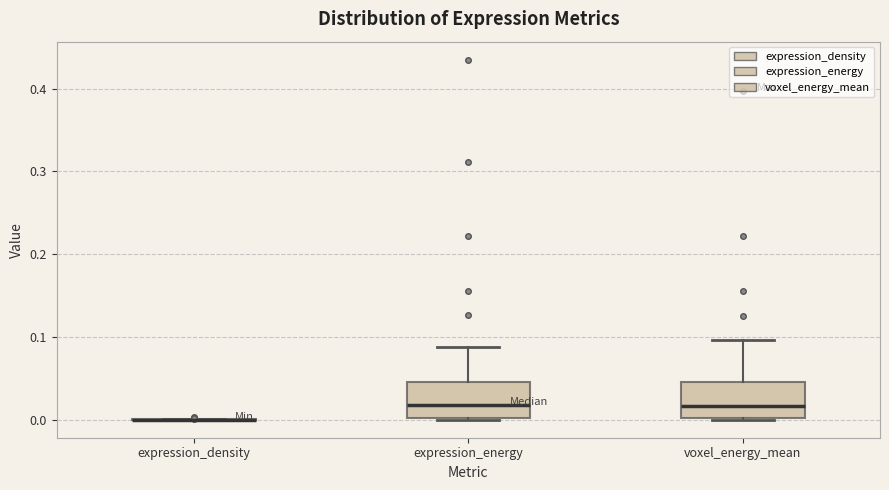

Reading left to right, read every box against the y-axis: the position of its median line, the range the box covers, and the ends of its whiskers. The values are not printed on the chart, so give them approximately, as read against the axis.

expression_density: box collapsed to a line at 0.00, whiskers 0.00 to 0.00
expression_energy: median 0.02, box 0.00 to 0.05, whiskers 0.00 to 0.09
voxel_energy_mean: median 0.02, box 0.00 to 0.05, whiskers 0.00 to 0.10